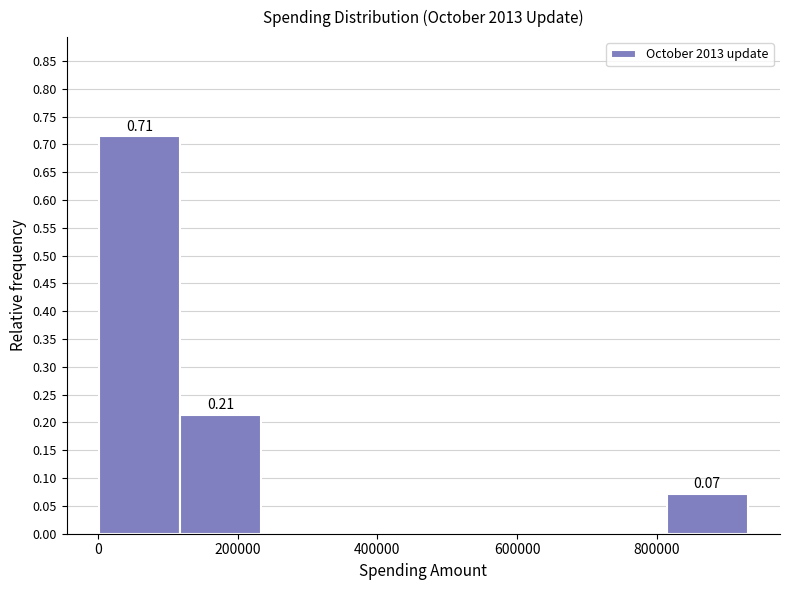

Over which range of the x-axis is the bar tallest?

0 to 120000